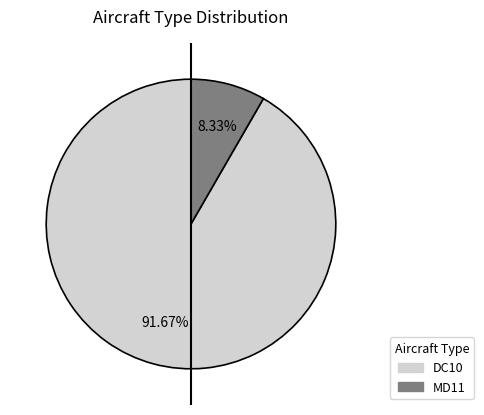

Is the sum of DC10 and MD11 greater than half?

Yes